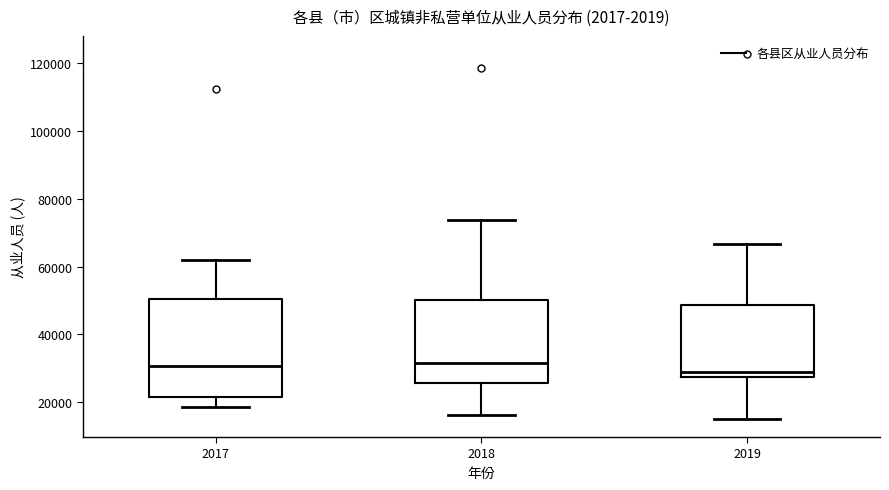

Which box is the tallest, from its lower edge to its upper edge?

2017